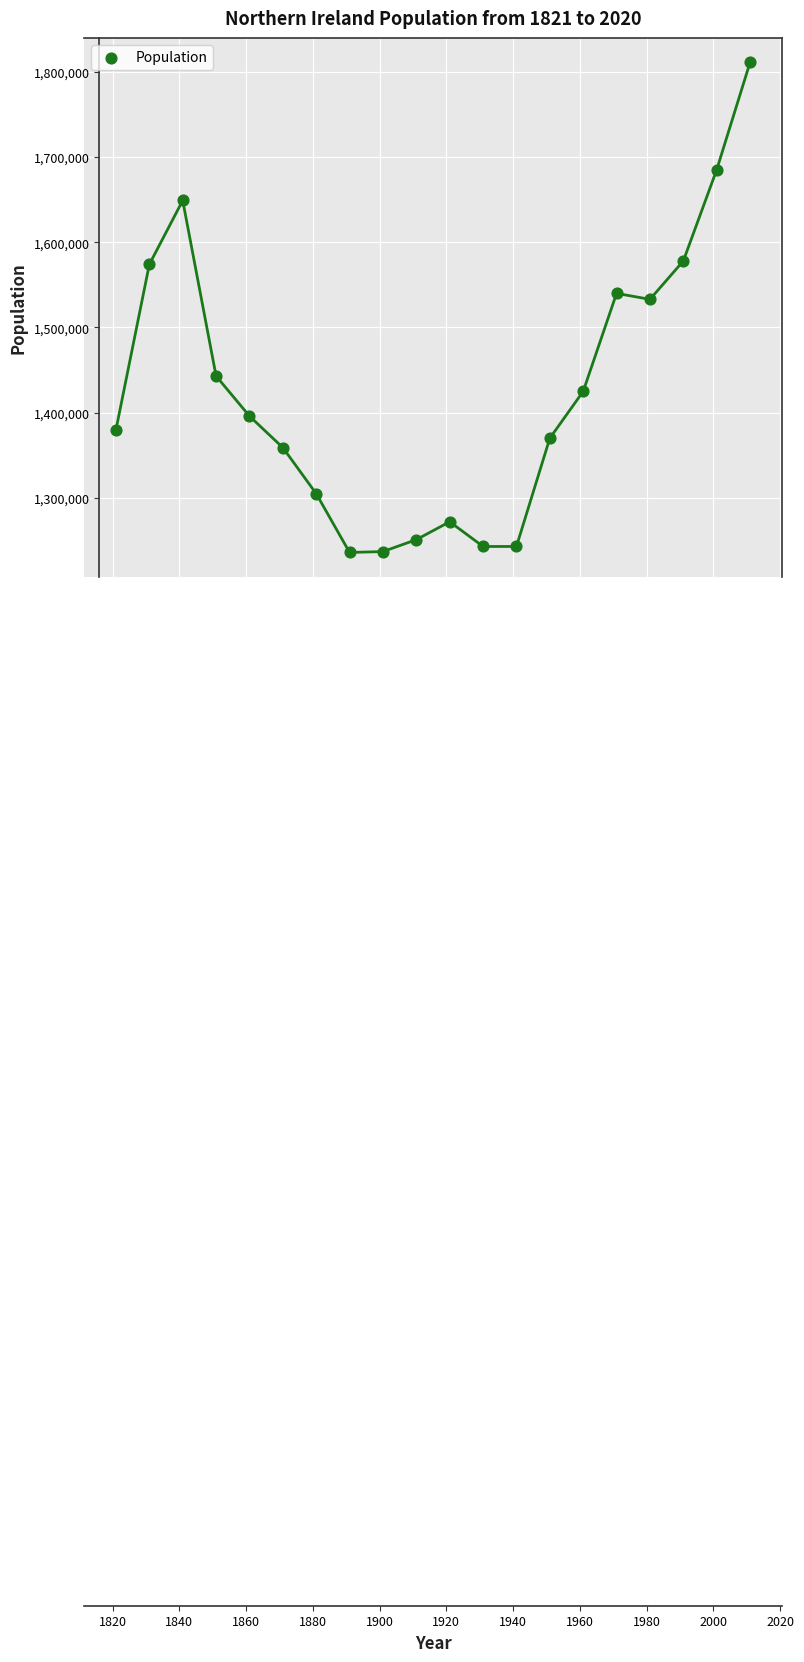

What is the range of X values (max minus min)?

190